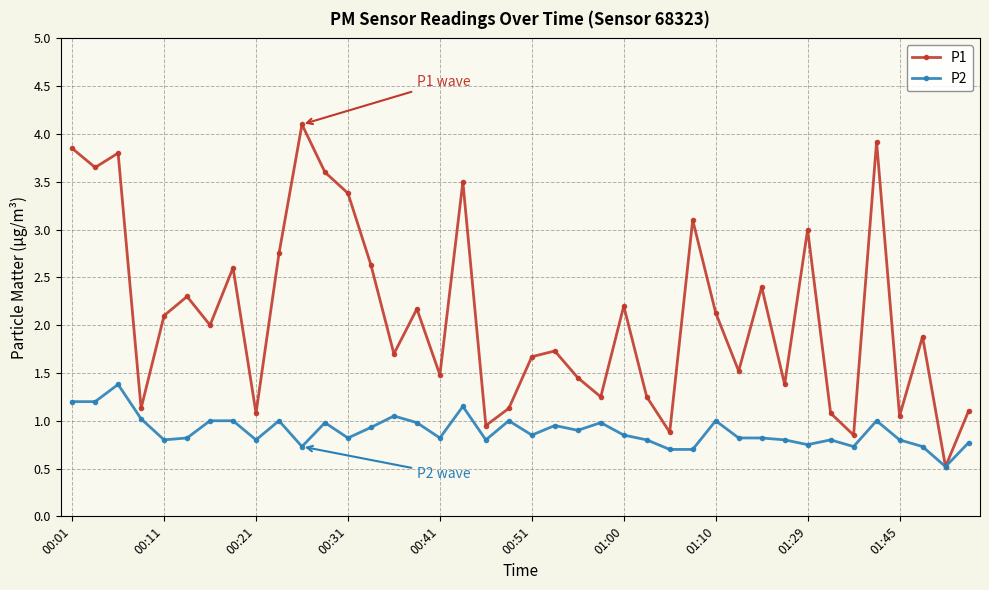

What is the lowest value of the P1 series?

0.5